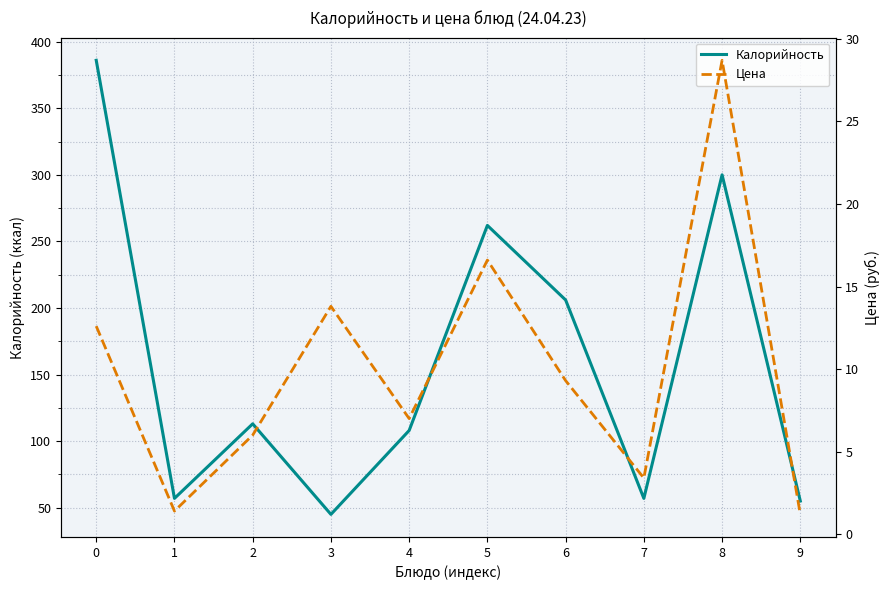

What is the value of the Цена point at the 5th from the left?

7.0